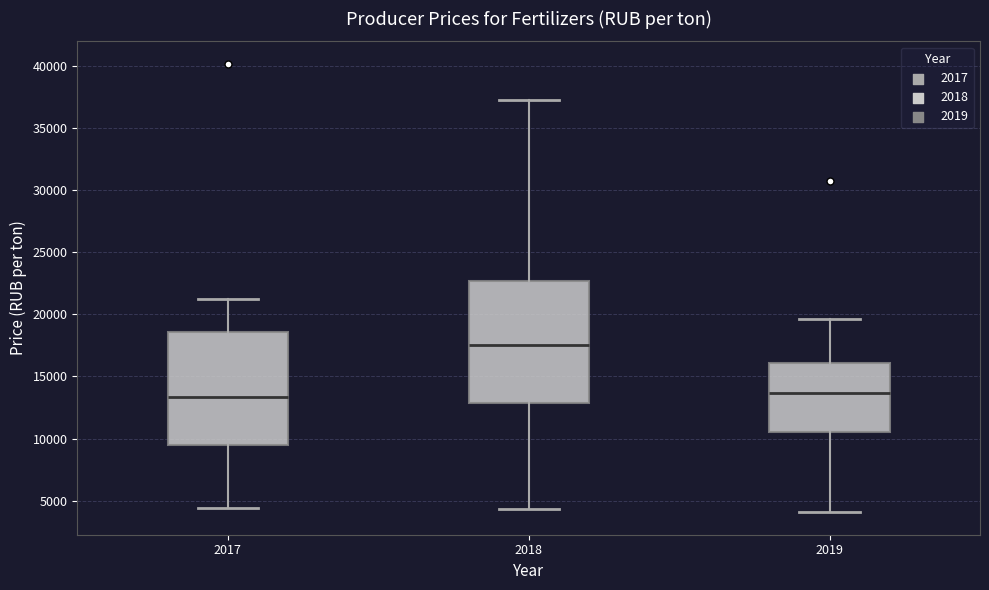

Reading left to right, read every box against the y-axis: the position of its median line, the range the box covers, and the ends of its whiskers. The values are not printed on the chart, so give them approximately, as read against the axis.

2017: median 13500, box 9500 to 18500, whiskers 4500 to 21000
2018: median 17500, box 13000 to 22500, whiskers 4500 to 37000
2019: median 13500, box 10500 to 16000, whiskers 4000 to 19500